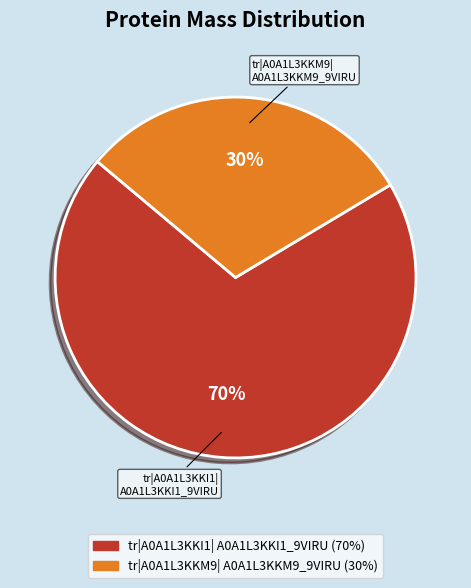

Is there a majority slice in this chart?

Yes